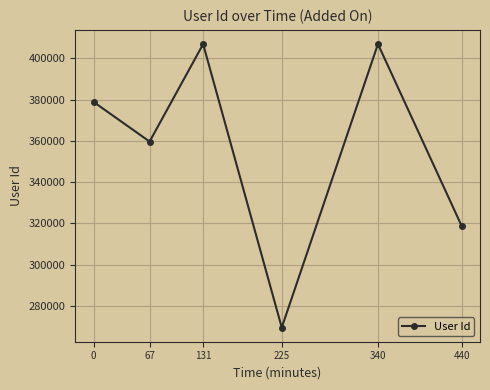

What is the approximate value at 440, to the nearest 50?

318850